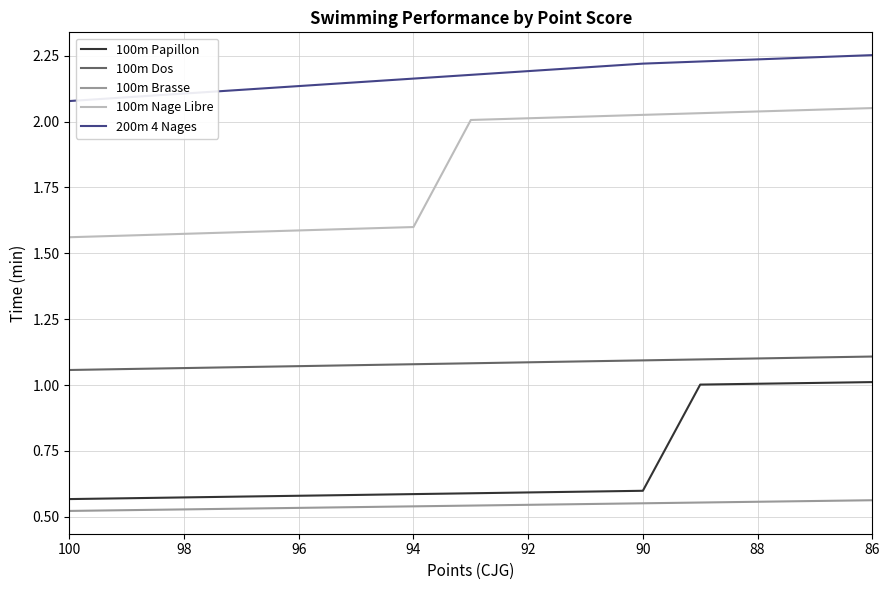

True or false: 200m 4 Nages and 100m Brasse cross at least once.

False